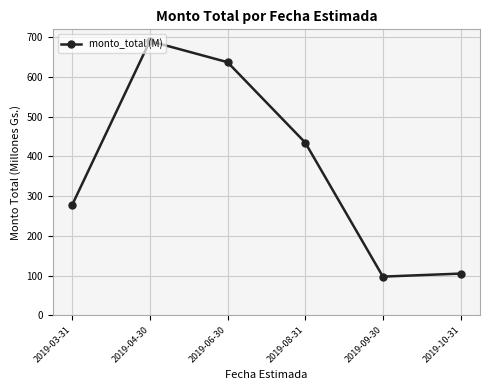

At which label is the value closest to 393?

2019-08-31